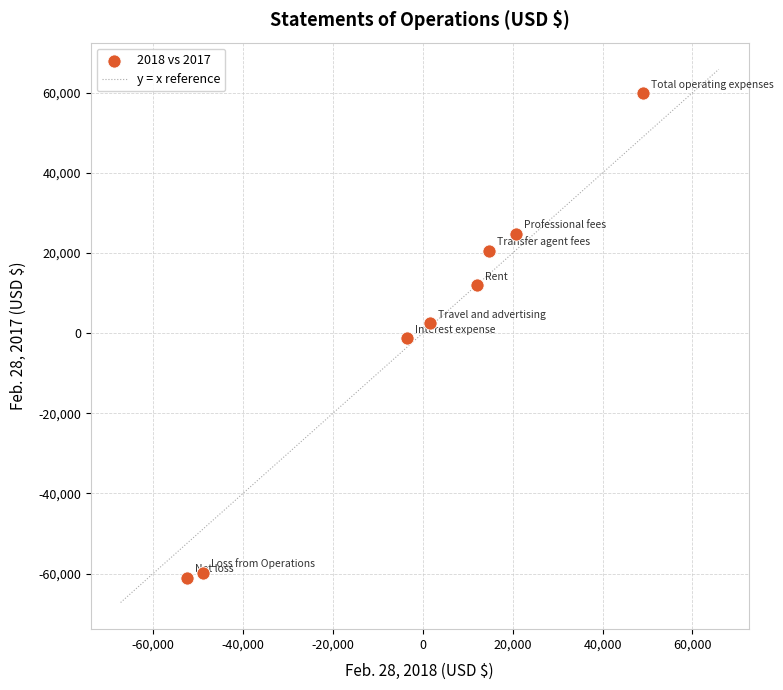

What is the range of Y values (max minus min)?

120990